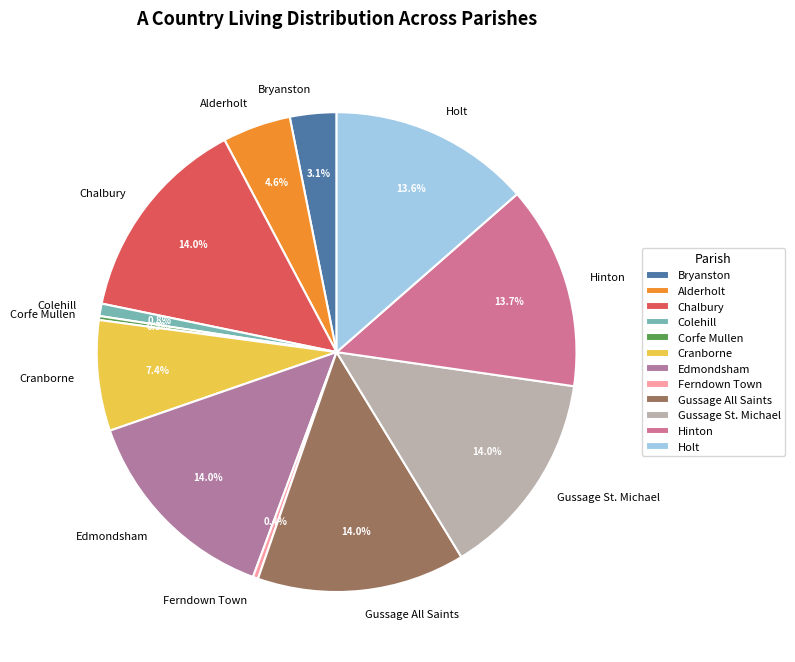

What percentage is NOT represented by Alderholt?

95.4%